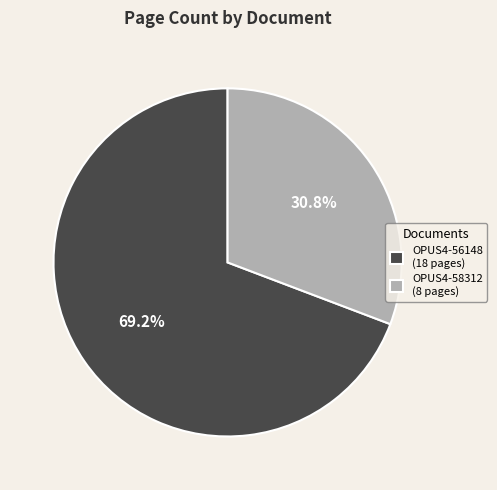

Count the number of slices in the pie.

2